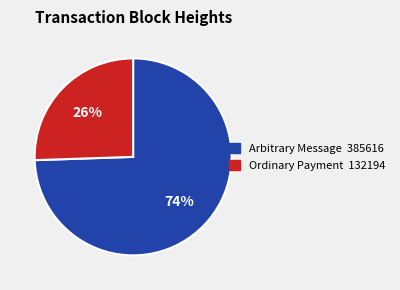

Count the number of slices in the pie.

2